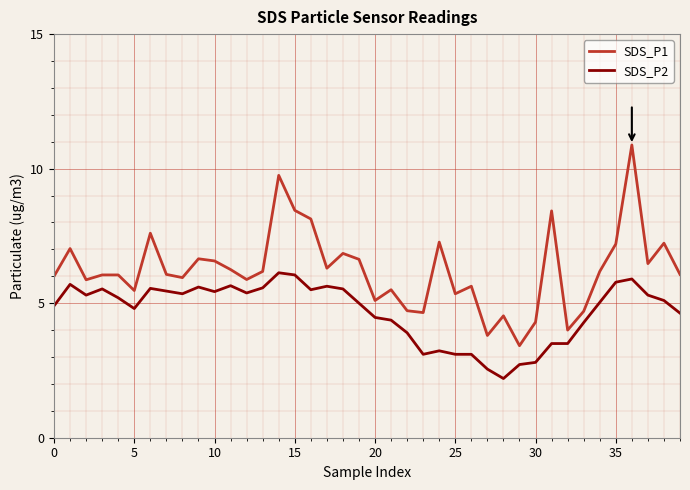

How many distinct data groups are displayed?

2